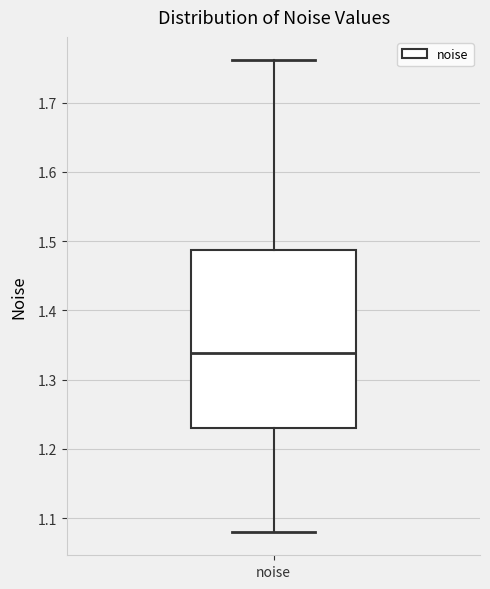

Read this box plot against the y-axis: the position of the median line, the range covered by the box, and the ends of both whiskers. The values are not printed on the chart, so give them approximately, as read against the axis.

median 1.34, box 1.23 to 1.49, whiskers 1.08 to 1.76